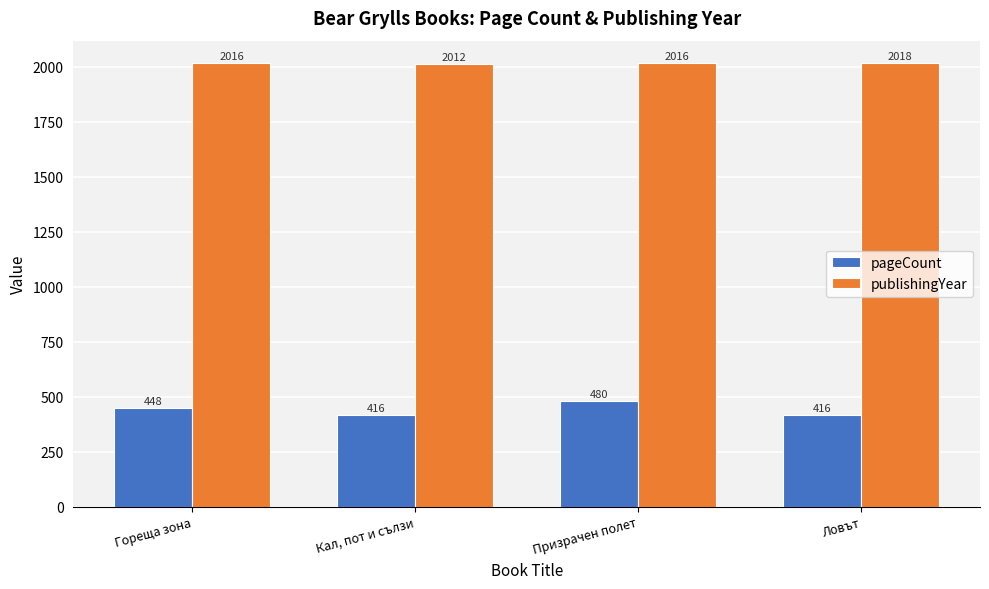

What is the sum of the publishingYear values at Кал, пот и сълзи and Призрачен полет?

4028